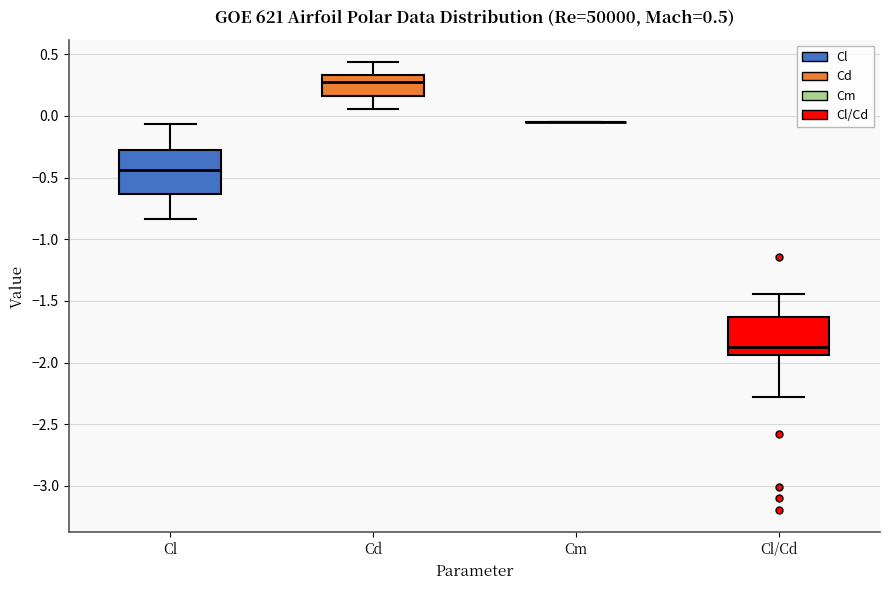

Which box is the tallest, from its lower edge to its upper edge?

Cl